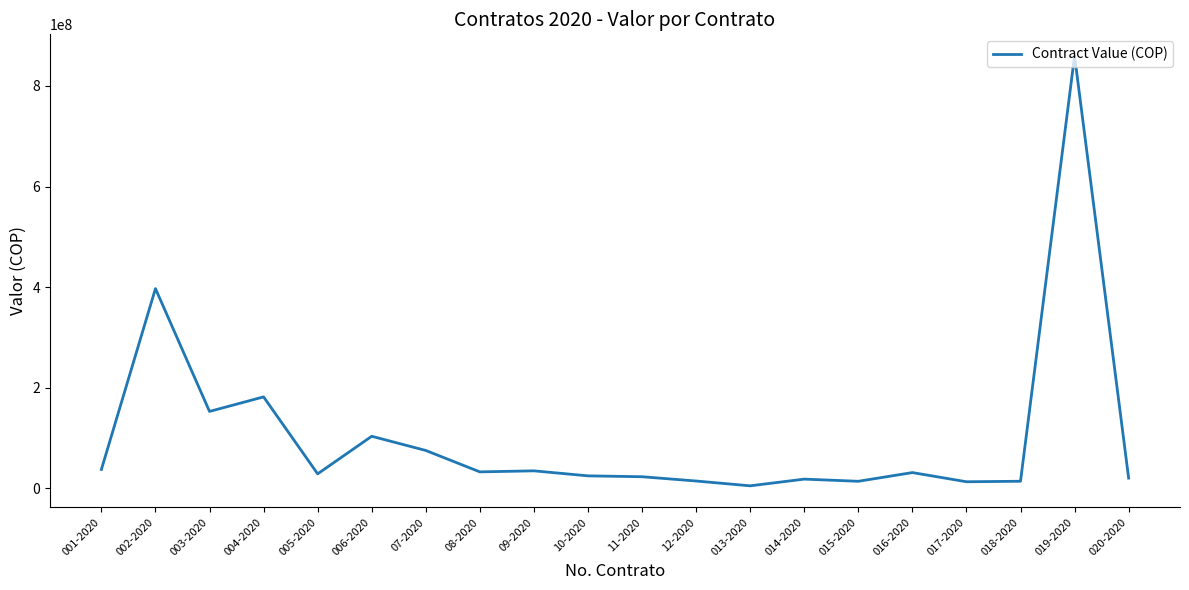

Is it true that the value at 019-2020 is 557918199?

False